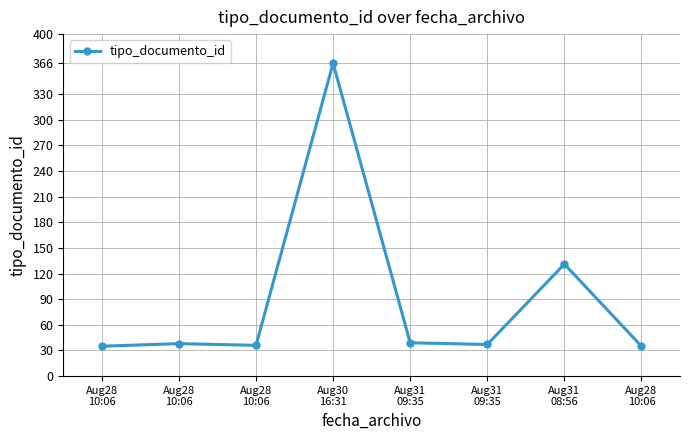

How many lines are shown in the chart?

1